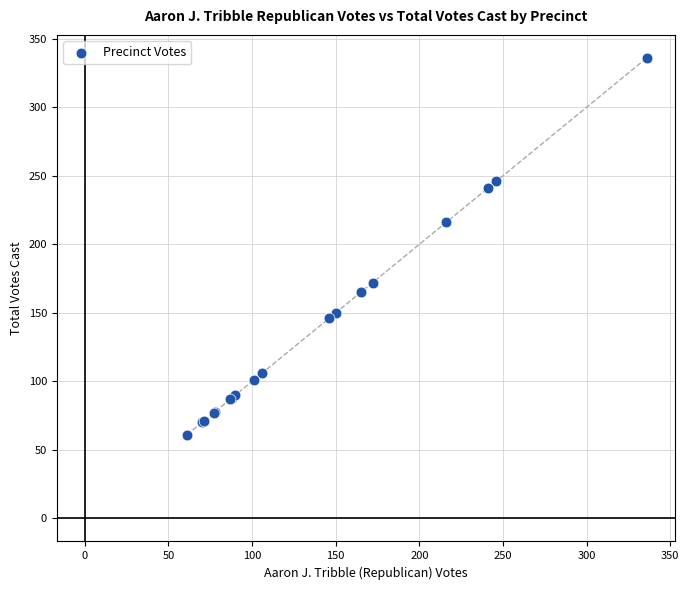

What Y value in the scatter plot is closest to 198?

216